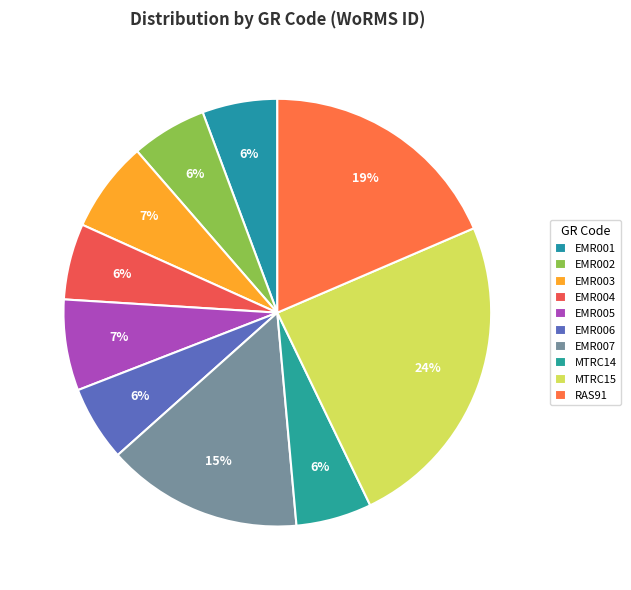

Which category has the smallest portion of the pie?

EMR001